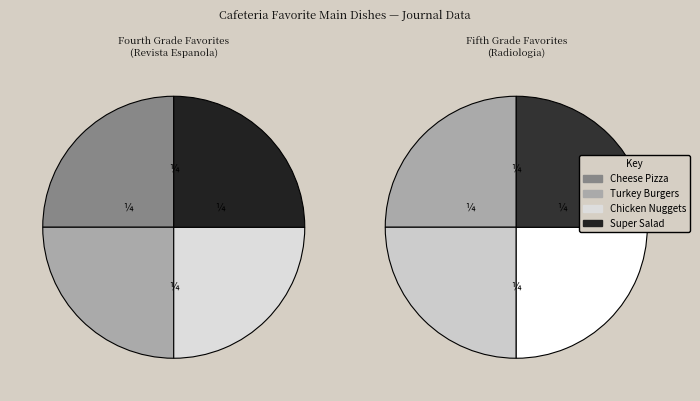

Is it true that Radiologia is 6% of the pie?

False